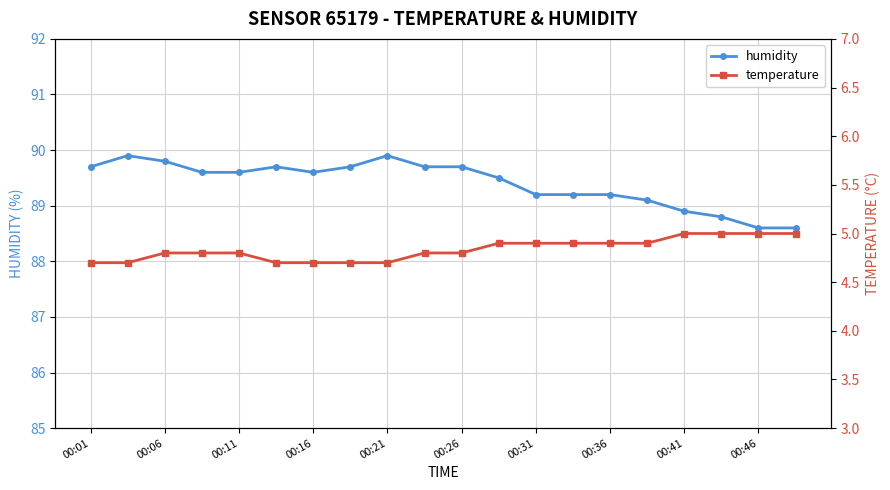

What are all the series names shown in the legend?

humidity, temperature